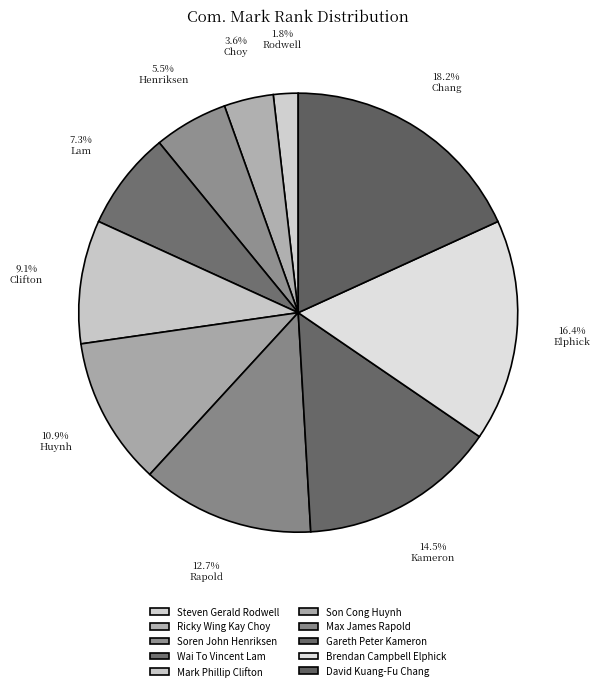

What is the ratio of the value at Ricky Wing Kay Choy to the value at Mark Phillip Clifton?

0.4